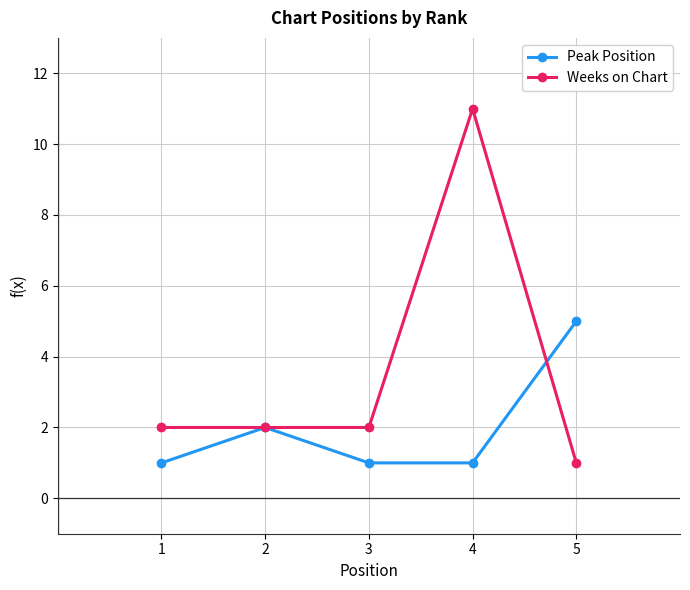

Reading left to right, what are all the values shown in this chart?

Peak Position: 1=1	2=2	3=1	4=1	5=5
Weeks on Chart: 1=2	2=2	3=2	4=11	5=1